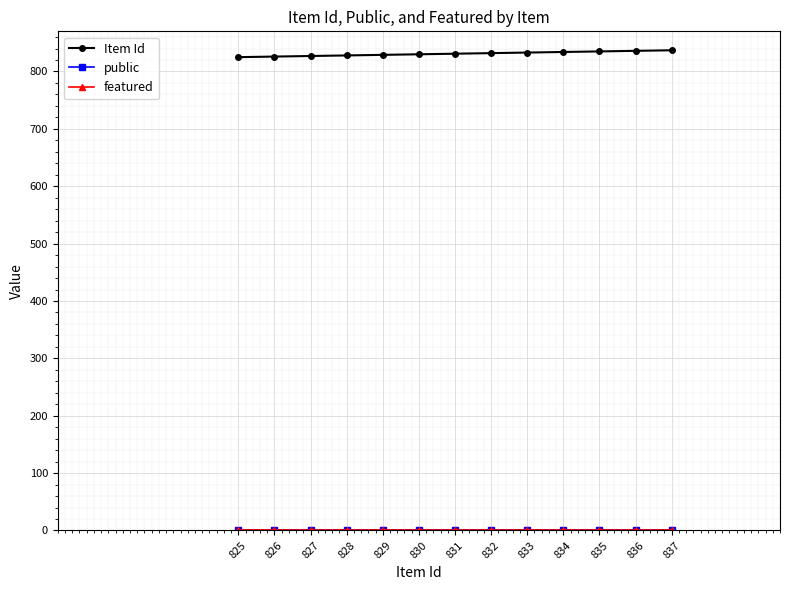

True or false: Item Id and featured cross at least once.

False